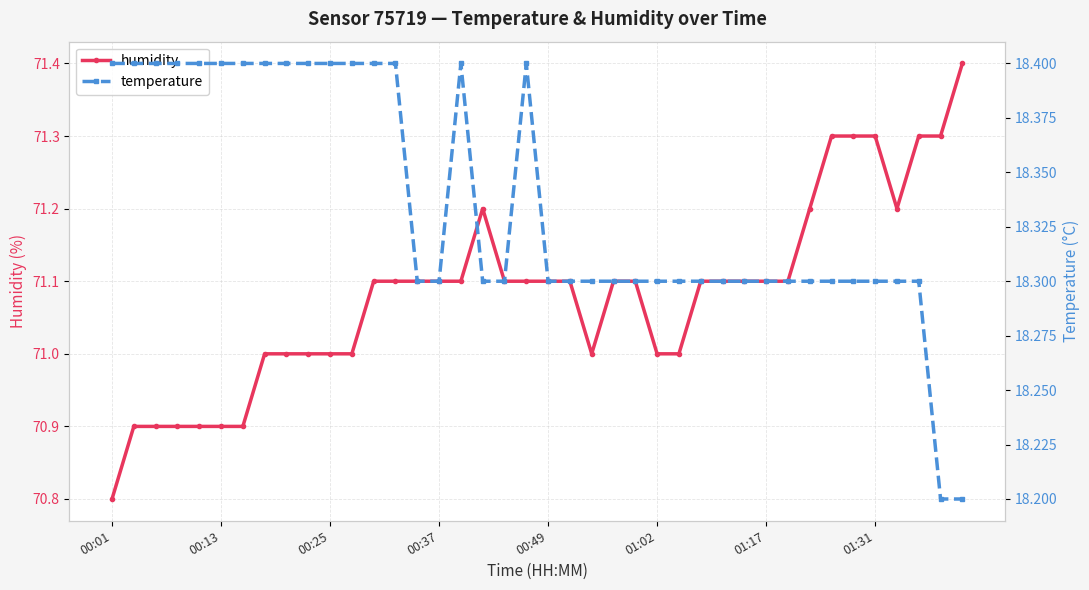

True or false: humidity has more than 0 interior local peaks.

True